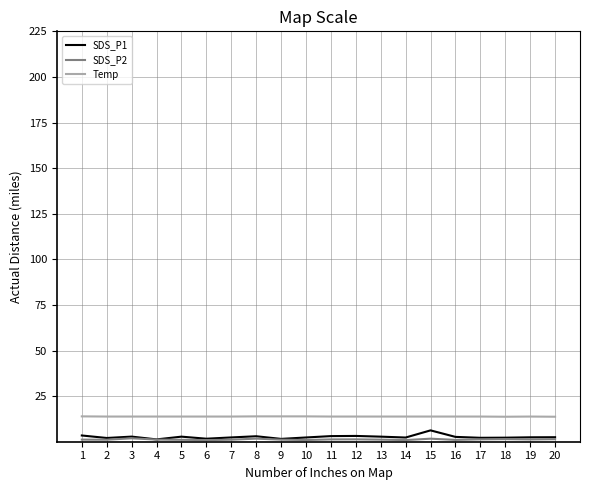

What is the greatest value displayed?

13.9